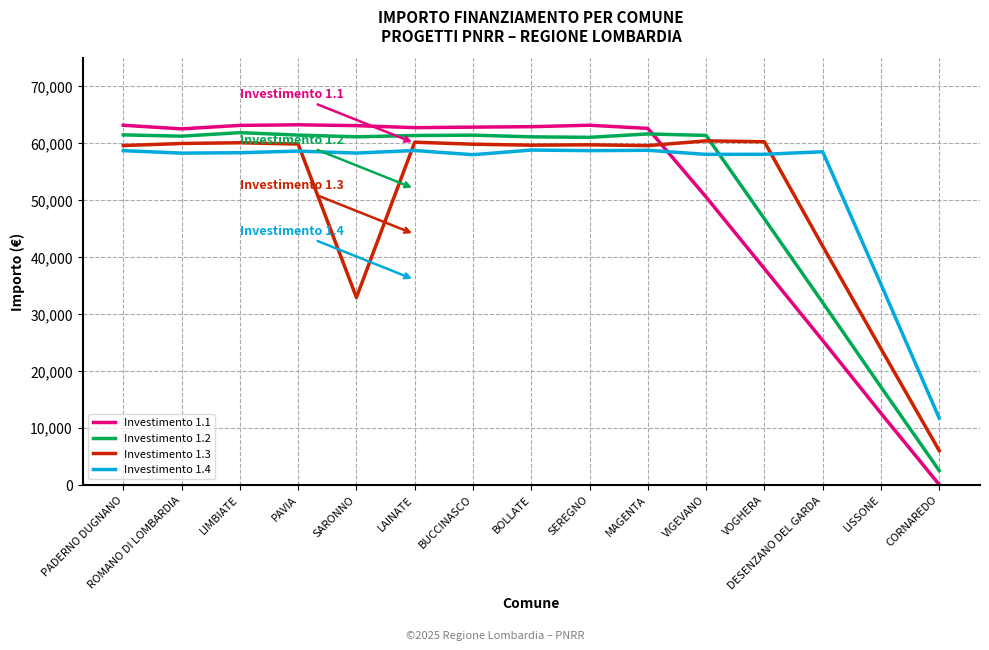

What is the label of the 1st point from the left?

PADERNO DUGNANO